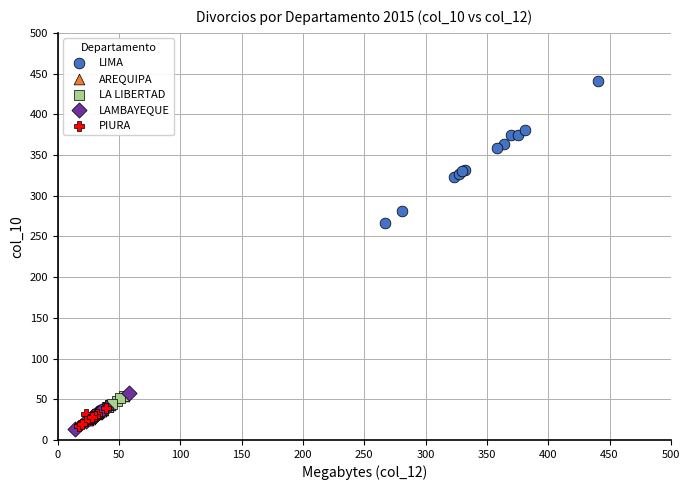

Which series has the widest spread of Y values?

LIMA